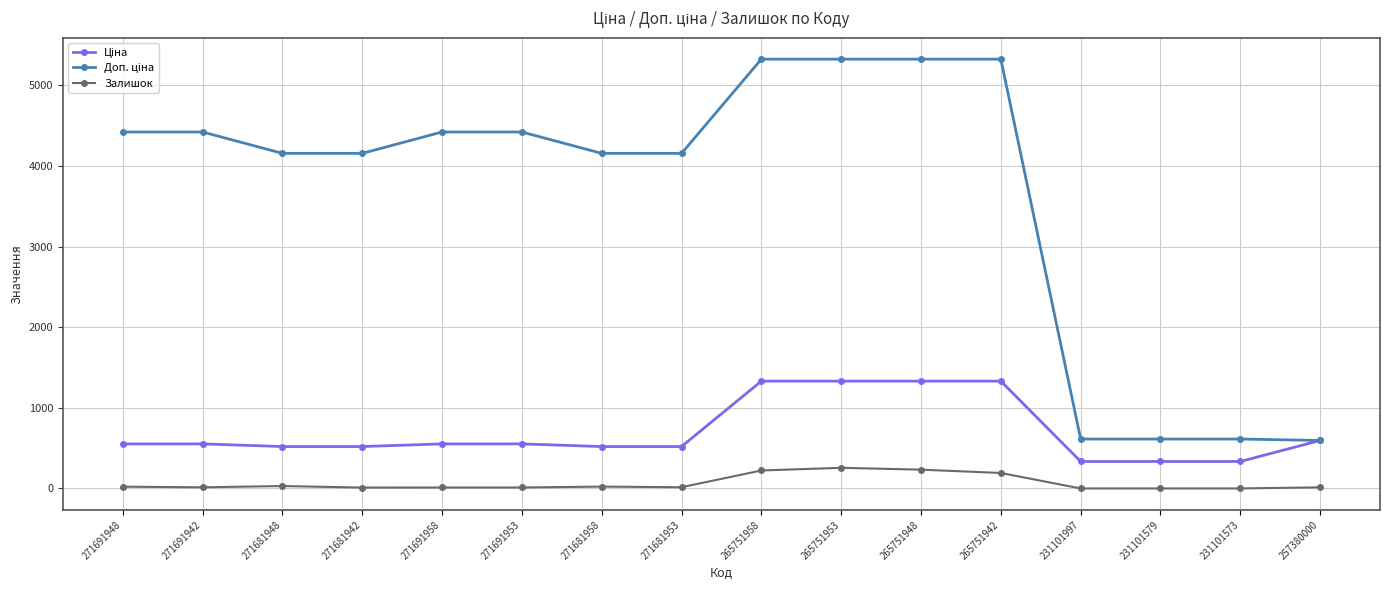

What is the greatest value displayed?

5324.9